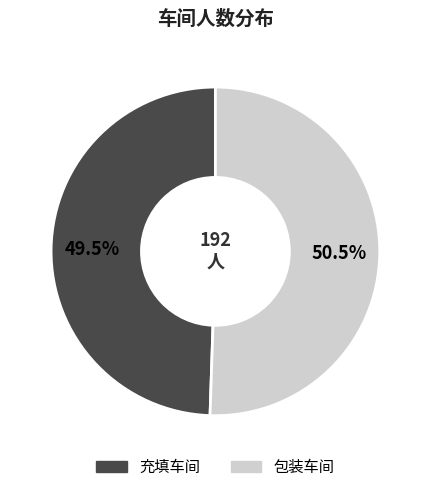

To the nearest percent, what is the combined percentage of 充填车间 and 包装车间?

100%